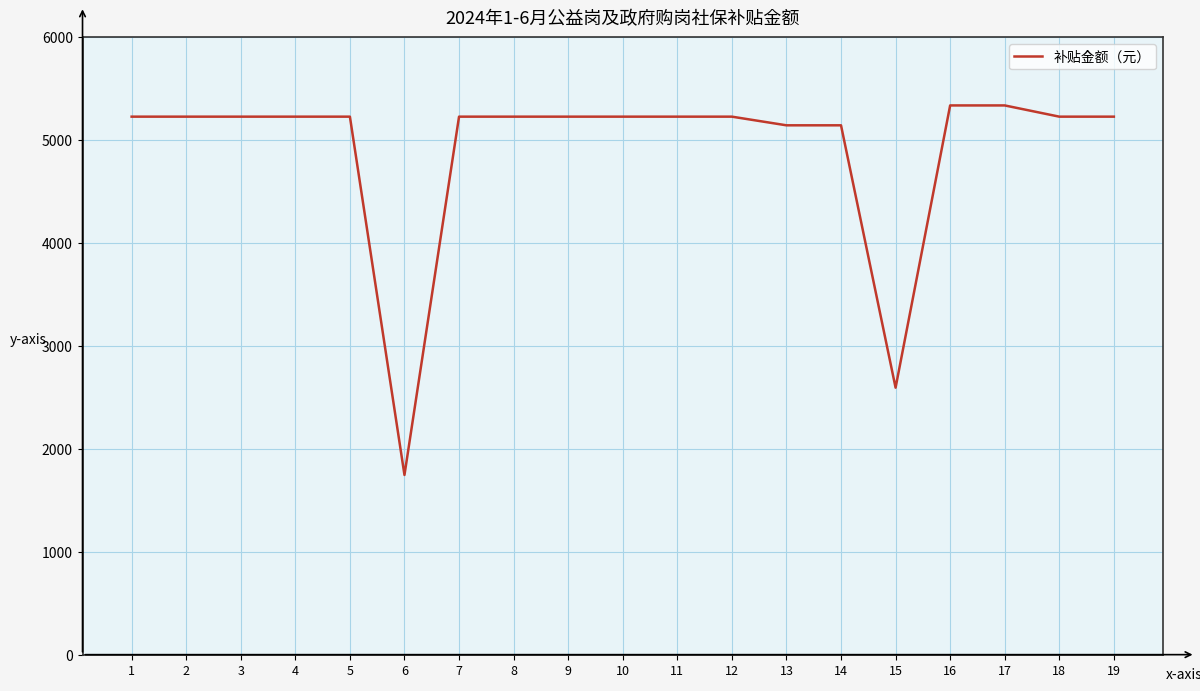

The value at 3 is 5228.9. True or false?

True